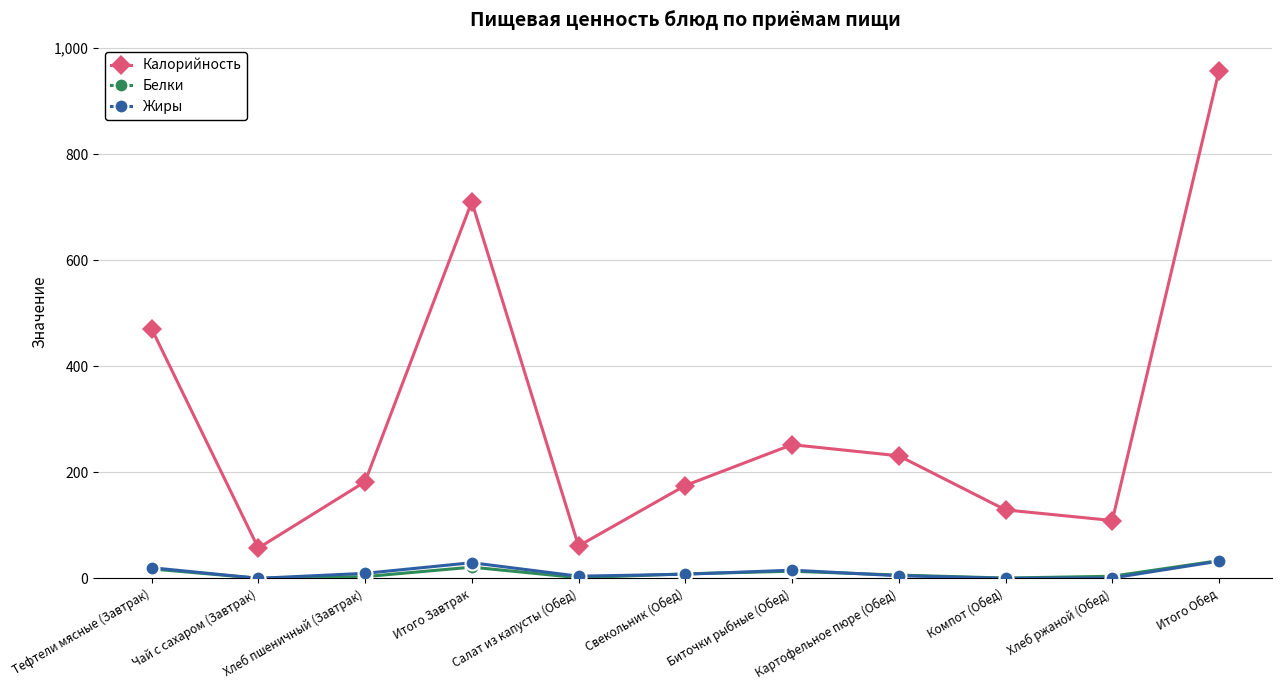

How many values in the Жиры series are below 7?

5